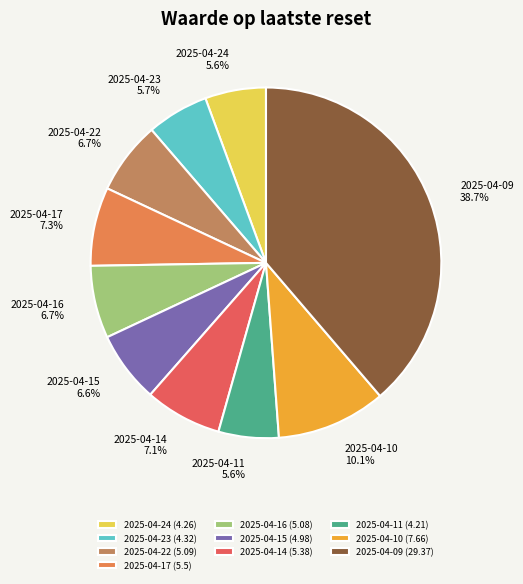

Is it true that 2025-04-10 is 10% of the pie?

True